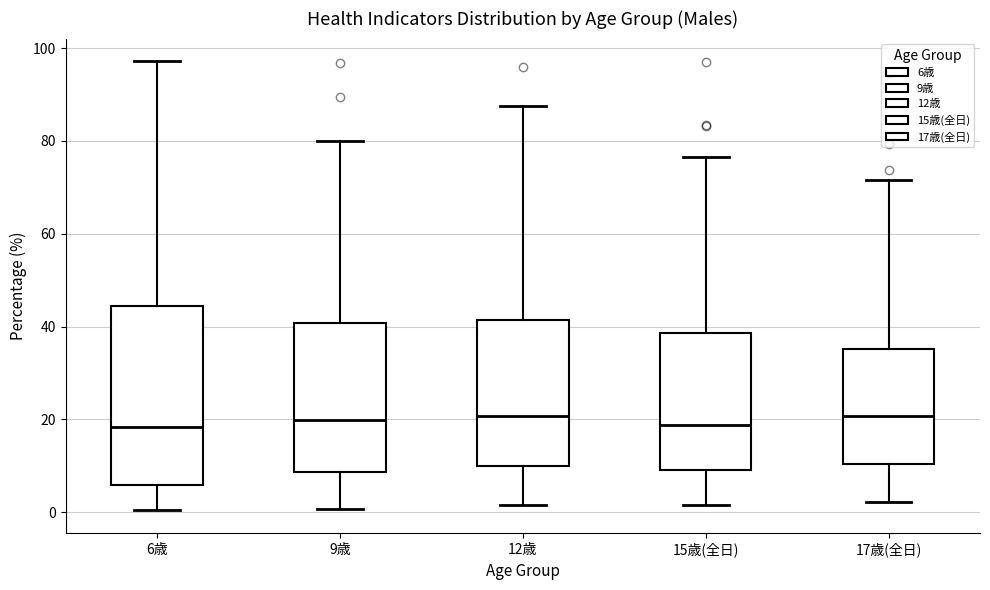

Comparing the boxes themselves (not the whiskers), which one is the tallest?

6歳